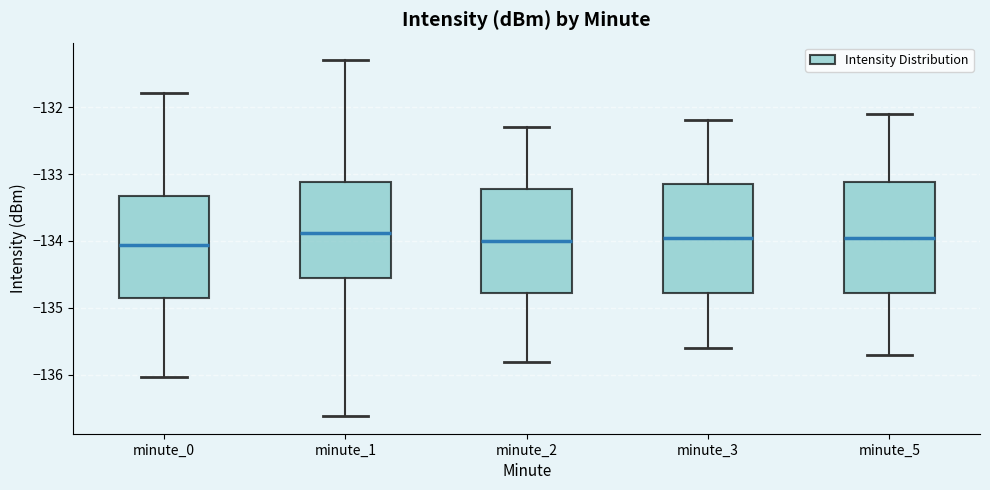

Reading left to right, read every box against the y-axis: the position of its median line, the range the box covers, and the ends of its whiskers. The values are not printed on the chart, so give them approximately, as read against the axis.

minute_0: median -134.1, box -134.9 to -133.3, whiskers -136.0 to -131.8
minute_1: median -133.9, box -134.6 to -133.1, whiskers -136.6 to -131.3
minute_2: median -134.0, box -134.8 to -133.2, whiskers -135.8 to -132.3
minute_3: median -133.9, box -134.8 to -133.1, whiskers -135.6 to -132.2
minute_5: median -133.9, box -134.8 to -133.1, whiskers -135.7 to -132.1